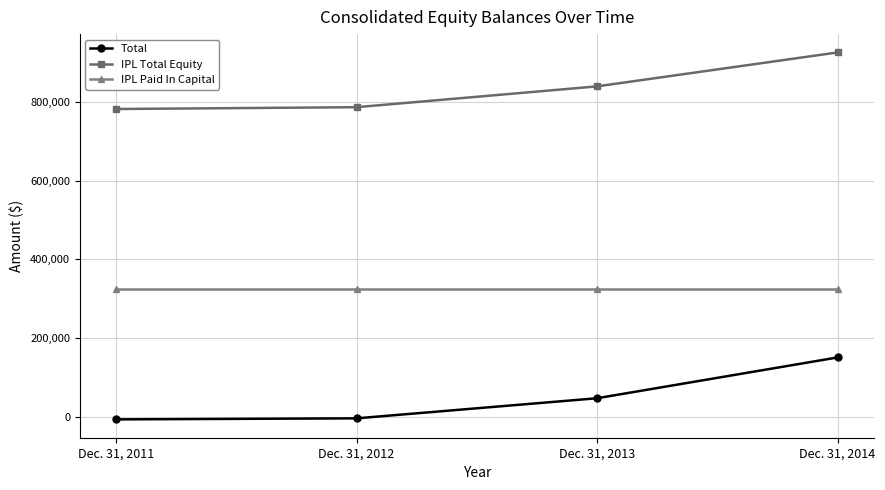

What is the difference between the second highest and second lowest values in the Total series?

50993